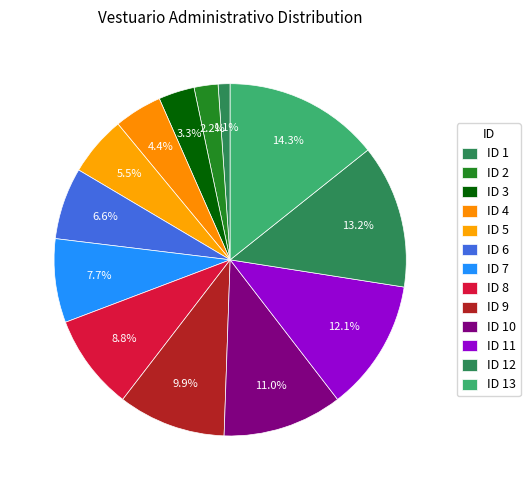

Count the number of slices in the pie.

13